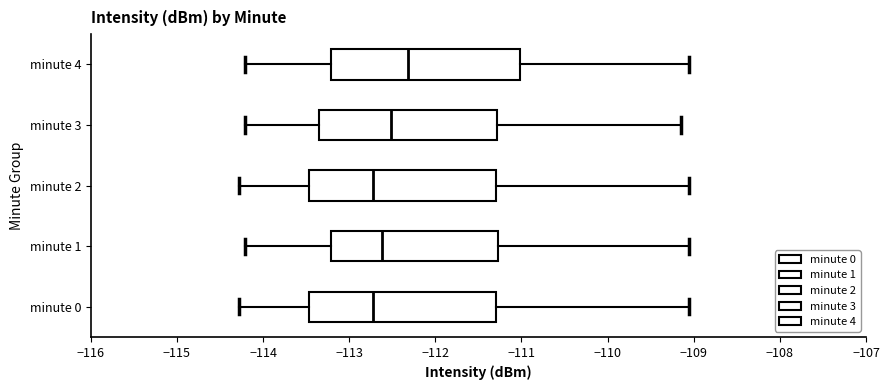

Reading bottom to top, read every box against the x-axis: the position of its median line, the range the box covers, and the ends of its whiskers. The values are not printed on the chart, so give them approximately, as read against the axis.

minute 0: median -112.7, box -113.5 to -111.3, whiskers -114.3 to -109.1
minute 1: median -112.6, box -113.2 to -111.3, whiskers -114.2 to -109.1
minute 2: median -112.7, box -113.5 to -111.3, whiskers -114.3 to -109.1
minute 3: median -112.5, box -113.4 to -111.3, whiskers -114.2 to -109.1
minute 4: median -112.3, box -113.2 to -111.0, whiskers -114.2 to -109.1